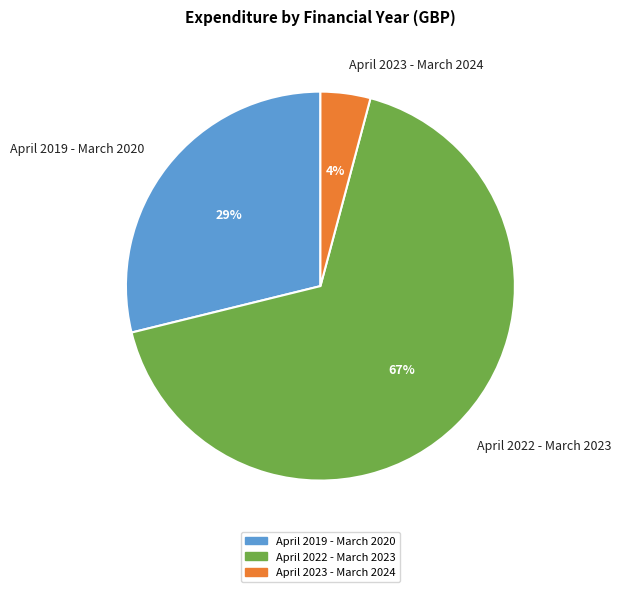

Count the number of slices in the pie.

3